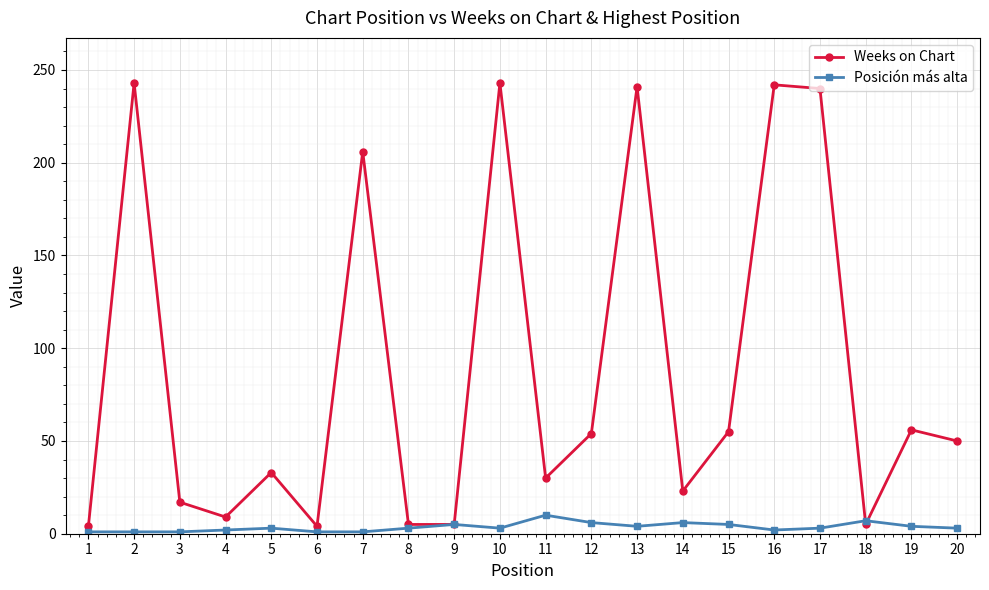

Does the chart have visible grid lines?

Yes